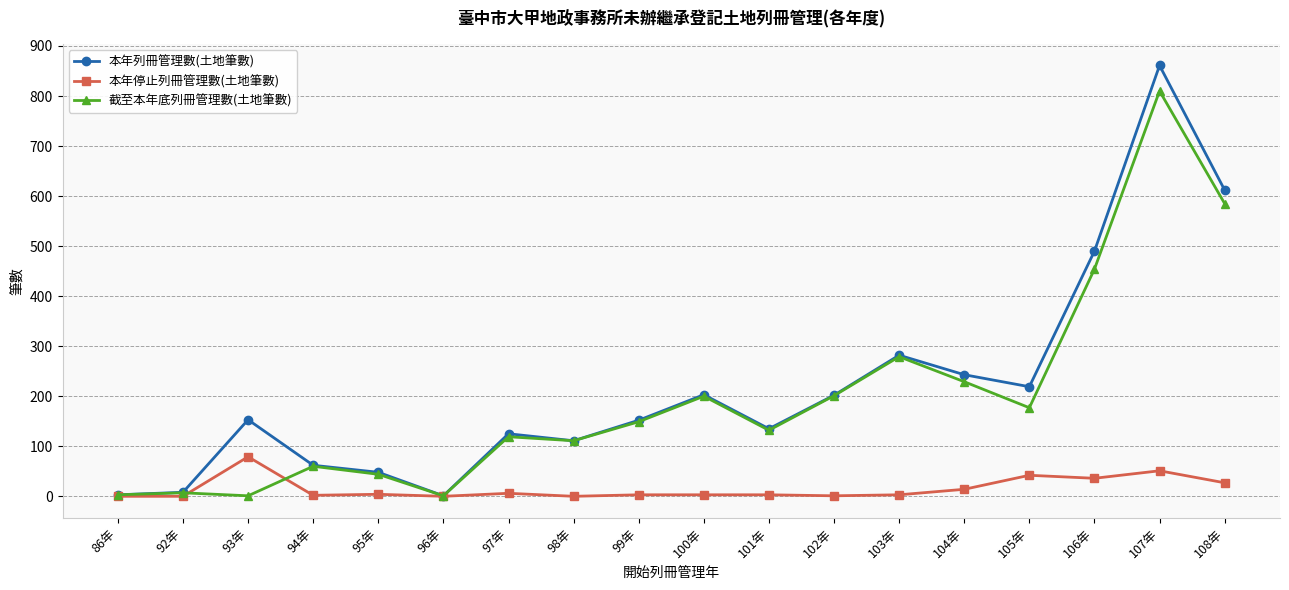

List the series in order of their peak value, lowest first.

本年停止列冊管理數(土地筆數), 截至本年底列冊管理數(土地筆數), 本年列冊管理數(土地筆數)